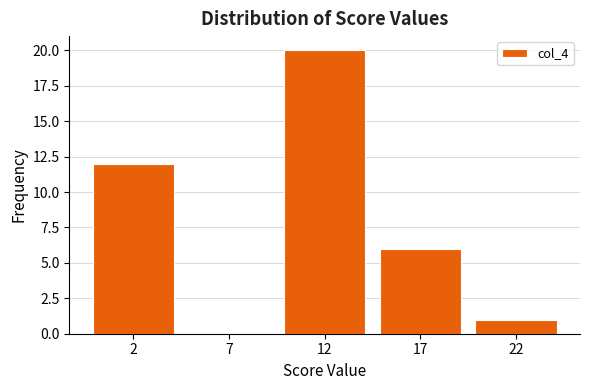

Reading left to right, what are all the values shown in this chart?

2=12	7=0	12=20	17=6	22=1